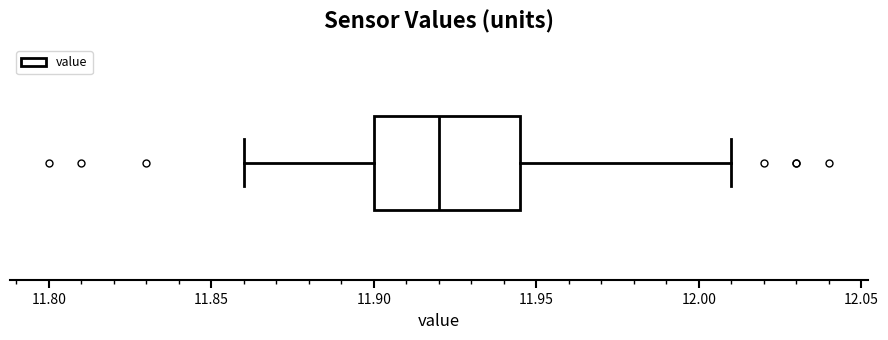

Where is the left edge of the box on the x-axis? The values are not printed on the chart, so give them approximately, as read against the axis.

11.900